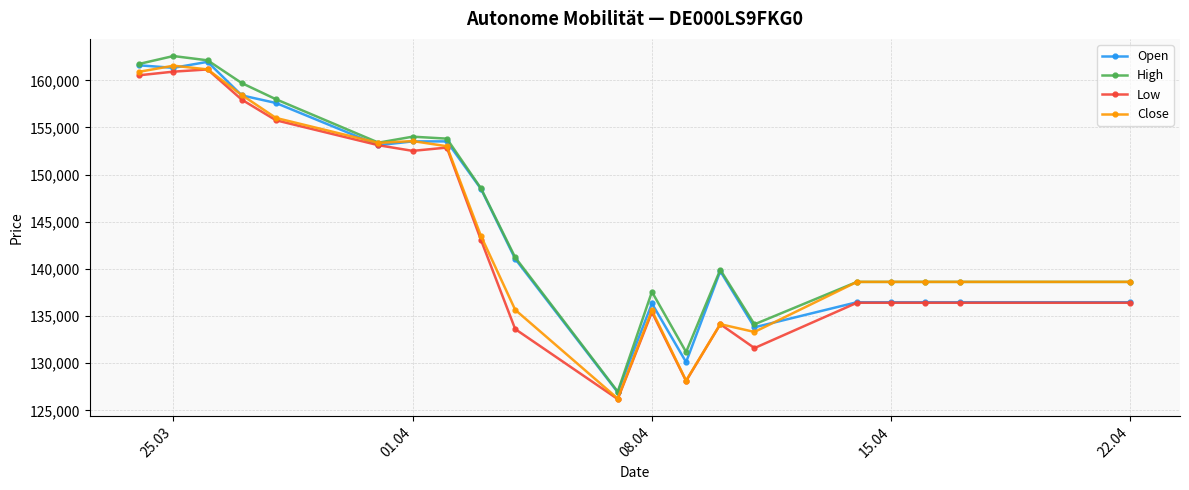

Which series has the largest range (max minus min)?

High